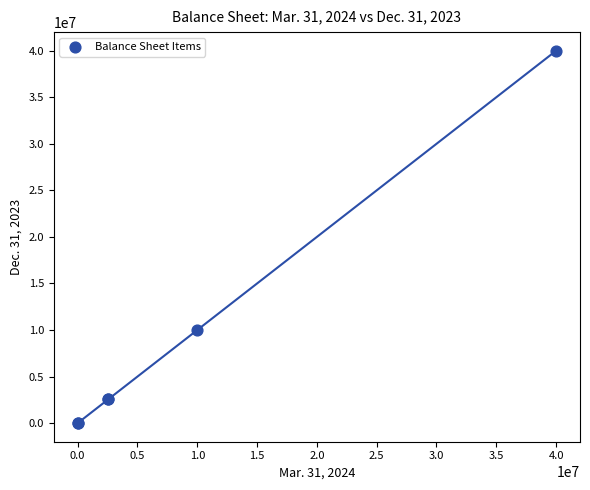

What Y value in the scatter plot is closest to 20000893?

10000000